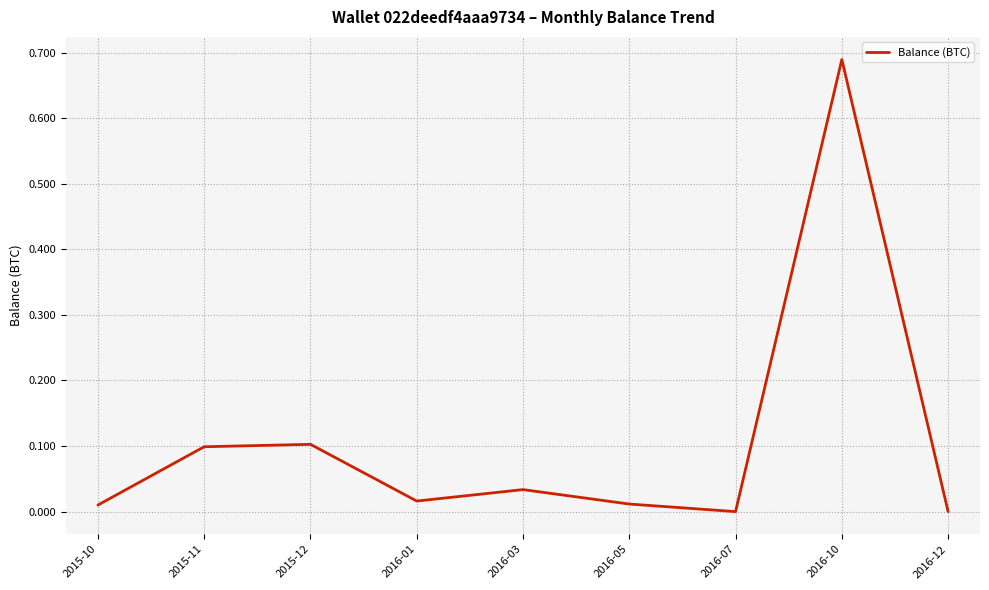

Which label corresponds to the largest value in the chart?

2016-10